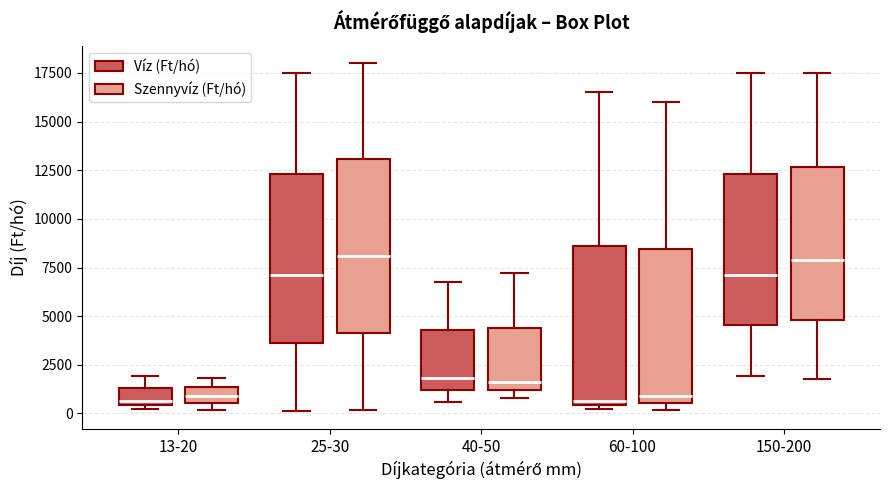

Reading left to right, read every box against the y-axis: the position of its median line, the range the box covers, and the ends of its whiskers. The values are not printed on the chart, so give them approximately, as read against the axis.

13-20 (Víz (Ft/hó)): median 500 (just above the box's lower edge), box 500 to 1500, whiskers 0 to 2000
13-20 (Szennyvíz (Ft/hó)): median 1000, box 500 to 1500, whiskers 0 to 2000
25-30 (Víz (Ft/hó)): median 7000, box 3500 to 12500, whiskers 0 to 17500
25-30 (Szennyvíz (Ft/hó)): median 8000, box 4000 to 13000, whiskers 0 to 18000
40-50 (Víz (Ft/hó)): median 2000, box 1000 to 4500, whiskers 500 to 6500
40-50 (Szennyvíz (Ft/hó)): median 1500, box 1000 to 4500, whiskers 1000 (just below the box's lower edge) to 7000
60-100 (Víz (Ft/hó)): median 500 (just above the box's lower edge), box 500 to 8500, whiskers 0 to 16500
60-100 (Szennyvíz (Ft/hó)): median 1000, box 500 to 8500, whiskers 0 to 16000
150-200 (Víz (Ft/hó)): median 7000, box 4500 to 12500, whiskers 2000 to 17500
150-200 (Szennyvíz (Ft/hó)): median 8000, box 5000 to 12500, whiskers 2000 to 17500